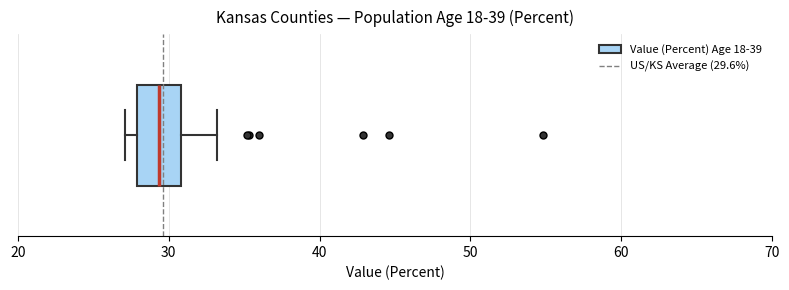

Transcribe this box plot: give where the median line is, the range the box spans, and where the two whiskers end, as read against the x-axis. The values are not printed on the chart, so give them approximately, as read against the axis.

median 29, box 28 to 31, whiskers 27 to 33